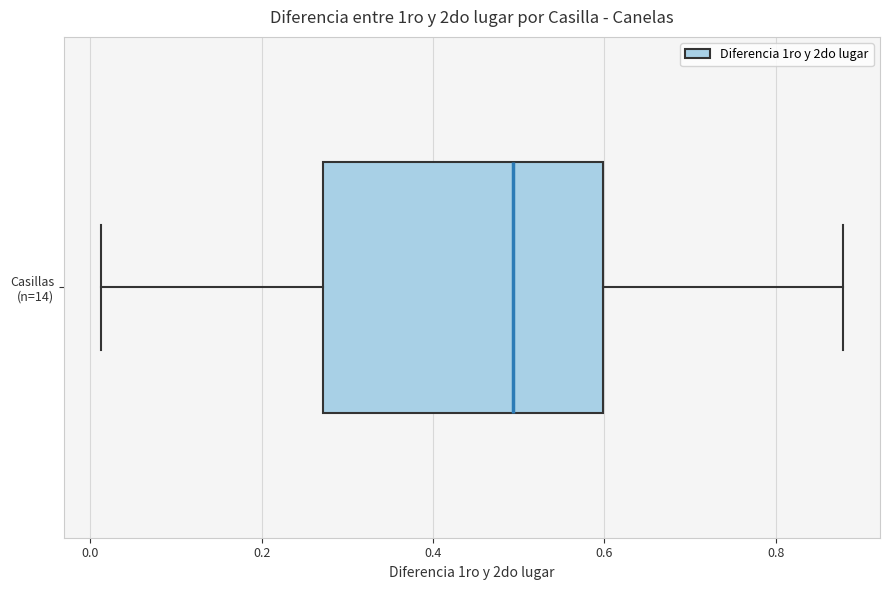

Transcribe this box plot: give where the median line is, the range the box spans, and where the two whiskers end, as read against the x-axis. The values are not printed on the chart, so give them approximately, as read against the axis.

median 0.50, box 0.28 to 0.60, whiskers 0.02 to 0.88